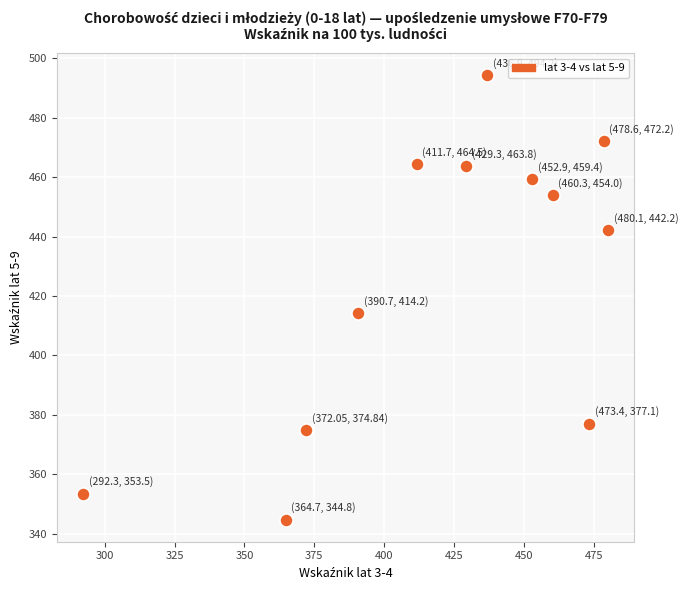

What Y value in the scatter plot is closest to 419?

414.2